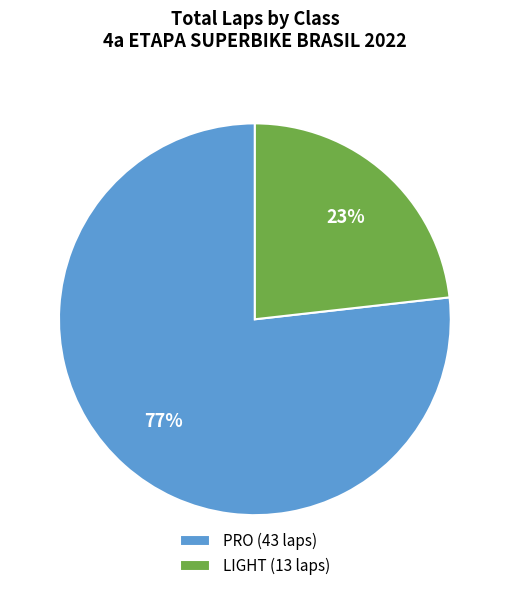

Rank the categories by value from lowest to highest.

LIGHT (13 laps), PRO (43 laps)